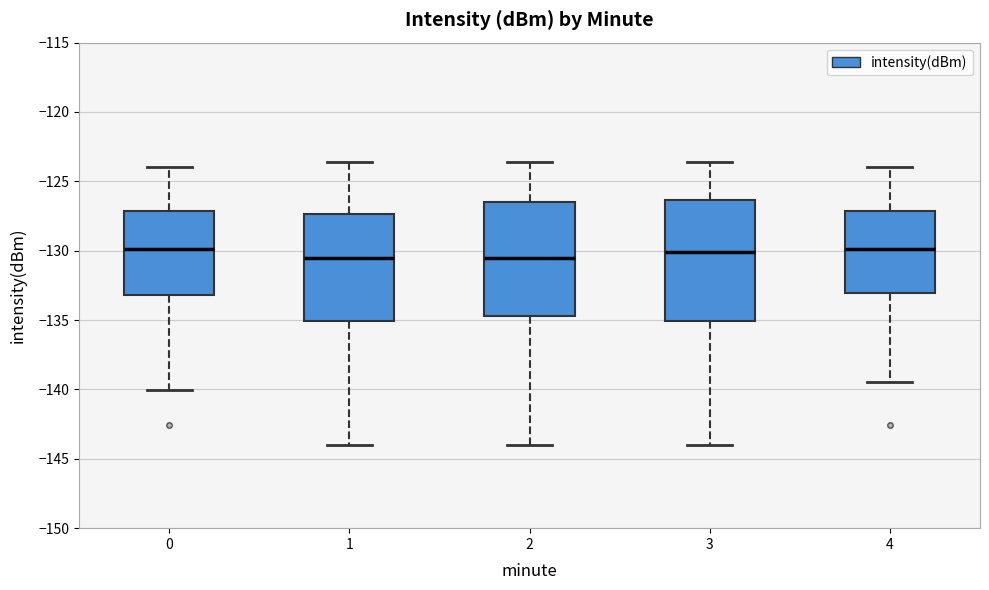

Where does the lower whisker of the box at x = 0 end on the y-axis? The values are not printed on the chart, so give them approximately, as read against the axis.

-140.0